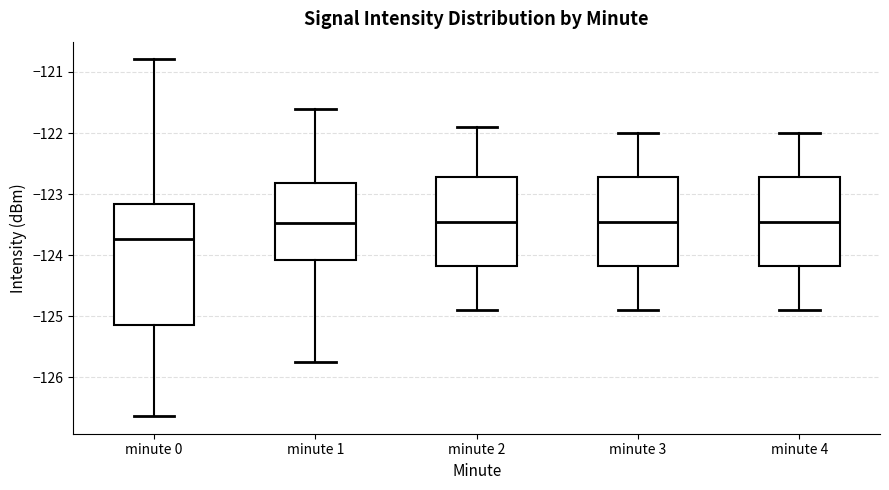

Reading left to right, transcribe this box plot: for each box, give where its median line is, the range the box spans, and where its two whiskers end, as read against the y-axis. The values are not printed on the chart, so give them approximately, as read against the axis.

minute 0: median -123.7, box -125.1 to -123.2, whiskers -126.6 to -120.8
minute 1: median -123.5, box -124.1 to -122.8, whiskers -125.7 to -121.6
minute 2: median -123.4, box -124.2 to -122.7, whiskers -124.9 to -121.9
minute 3: median -123.4, box -124.2 to -122.7, whiskers -124.9 to -122.0
minute 4: median -123.4, box -124.2 to -122.7, whiskers -124.9 to -122.0